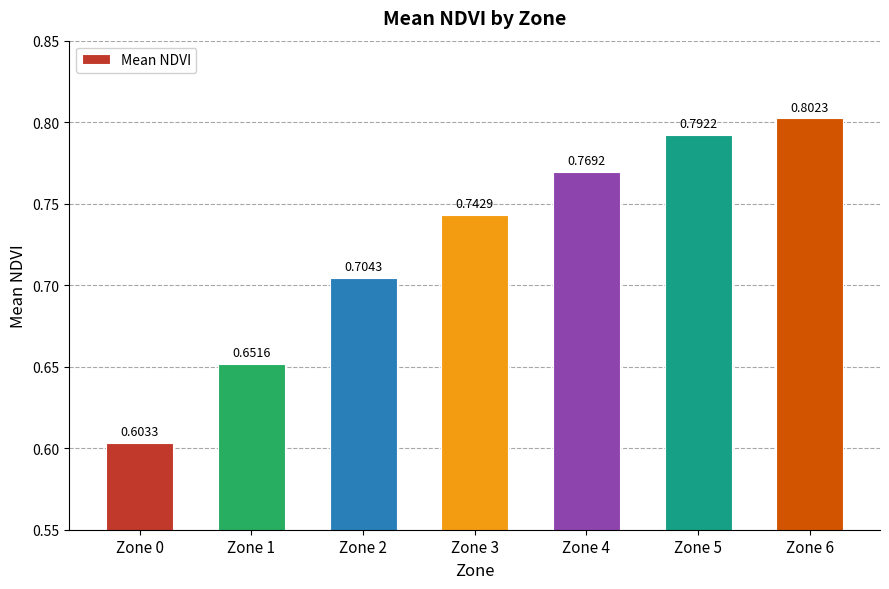

How many values are between 0 and 1?

7